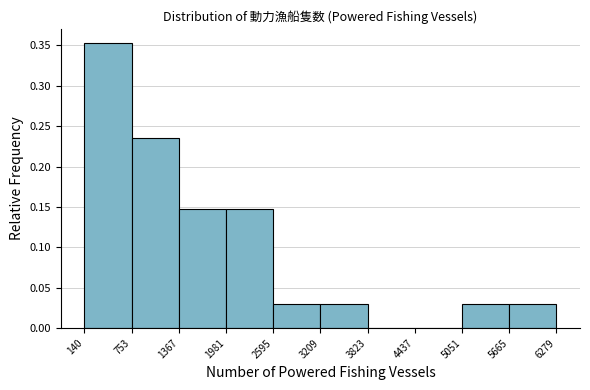

How tall is the bar that spans 5665 to 6279 on the x-axis? The values are not printed on the chart, so give them approximately, as read against the axis.

0.030